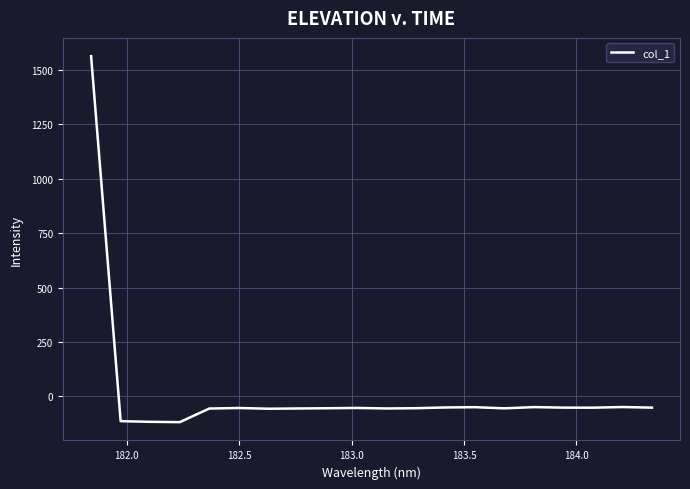

What is the difference between the maximum and minimum values?

1682.0